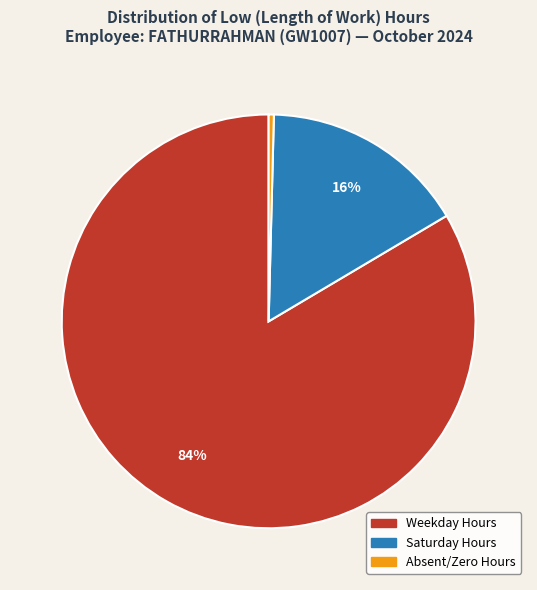

The Weekday Hours slice represents 92% of the pie. True or false?

False